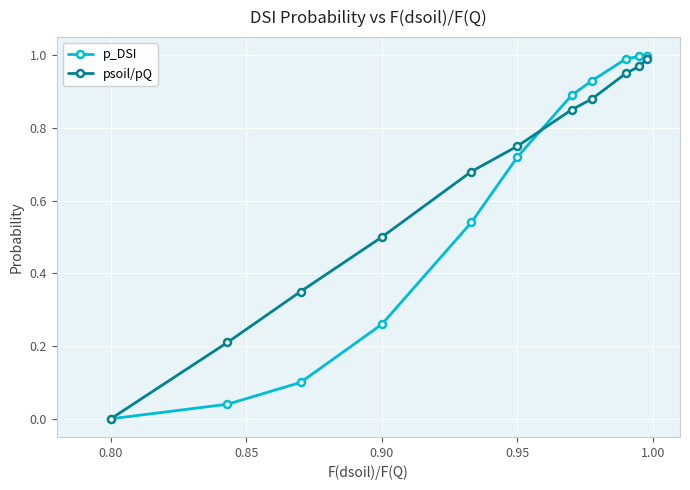

Which series has the largest total across all categories?

psoil/pQ